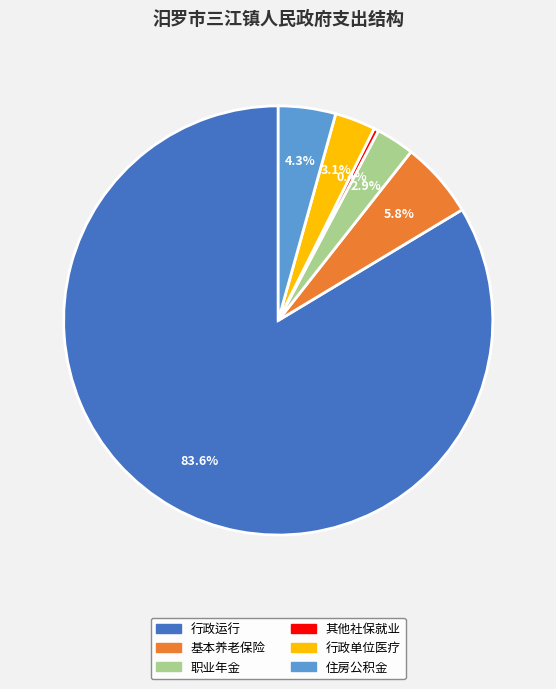

Is there a majority slice in this chart?

Yes